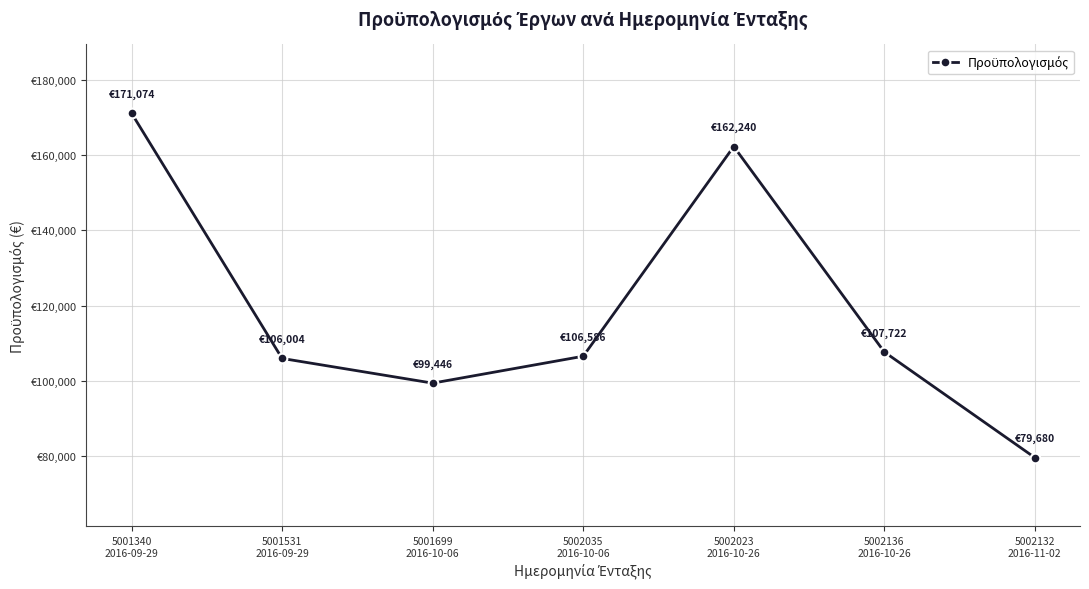

Between 5002136
2016-10-26 and 5001531
2016-09-29, which is larger?

5002136
2016-10-26